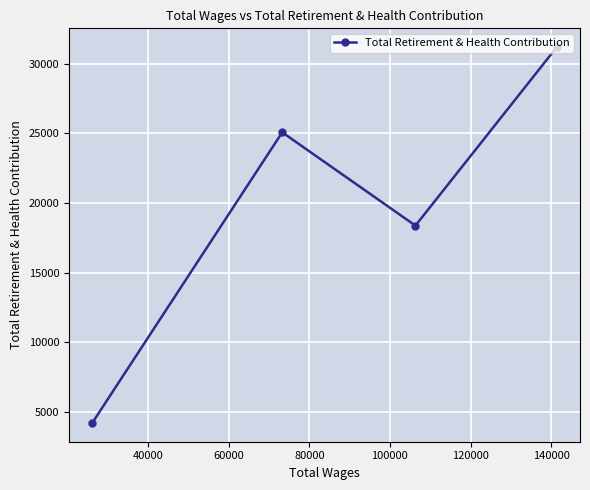

Count the values in the range 18380 to 31184.

3